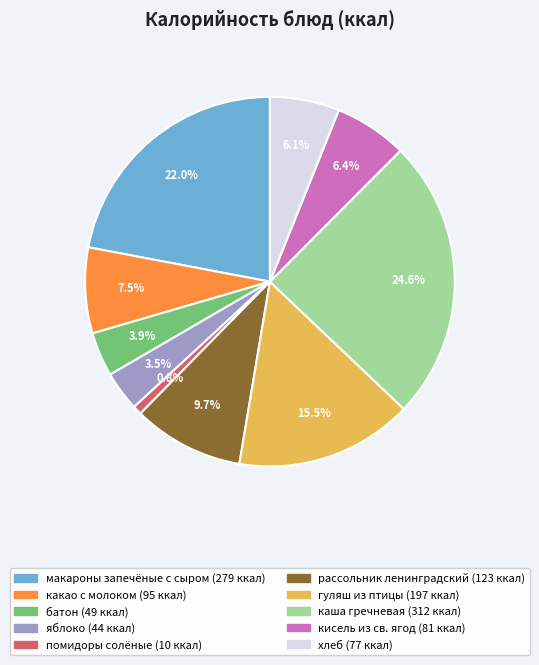

Count the number of slices in the pie.

10